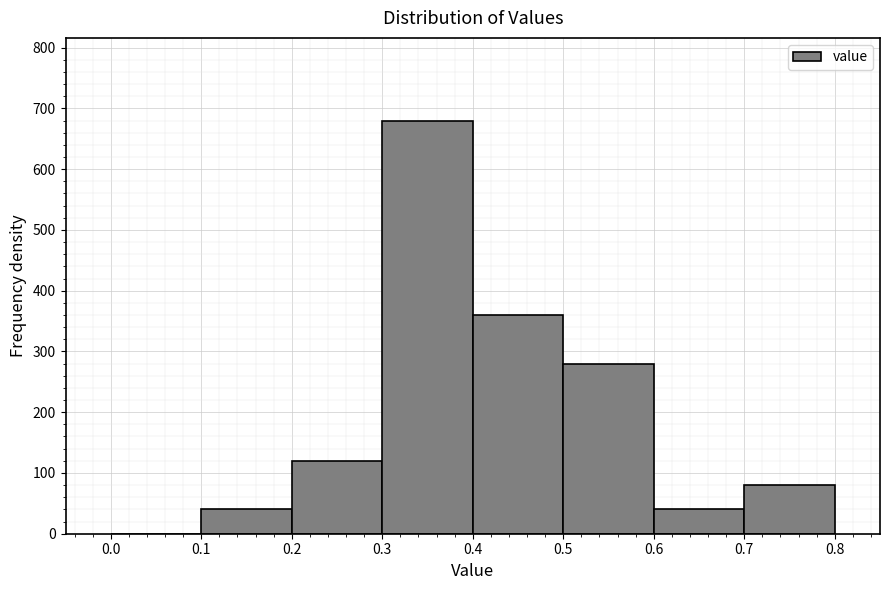

Over which range of the x-axis is the bar tallest?

0.3 to 0.4